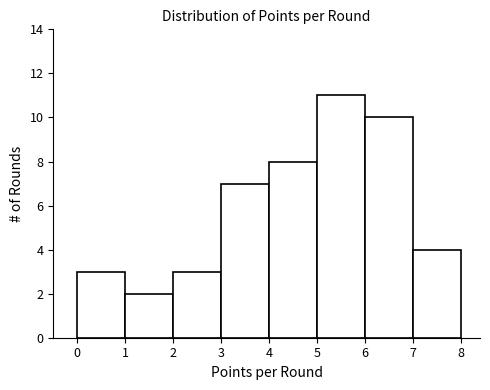

Reading left to right, transcribe this chart: for each bar, give the range it covers on the x-axis and its height. The values are not printed on the chart, so give them approximately, as read against the axis.

0 to 1: 3
1 to 2: 2
2 to 3: 3
3 to 4: 7
4 to 5: 8
5 to 6: 11
6 to 7: 10
7 to 8: 4